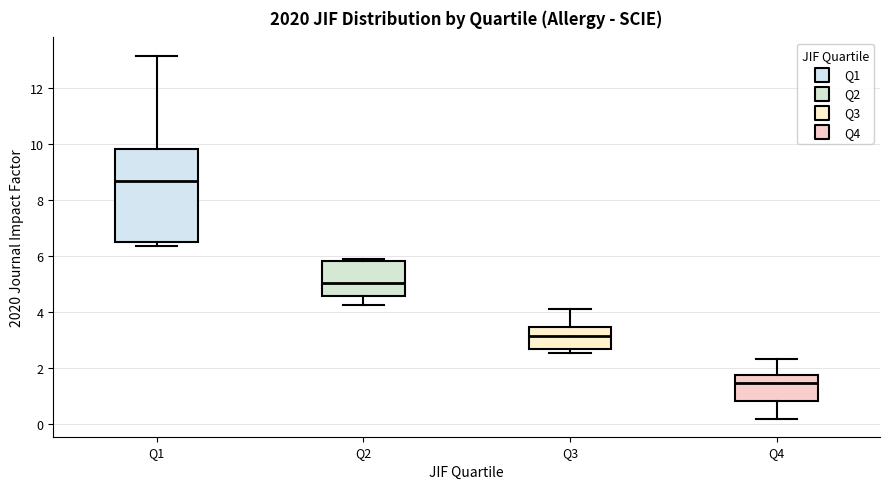

Which box's median line is the highest?

Q1